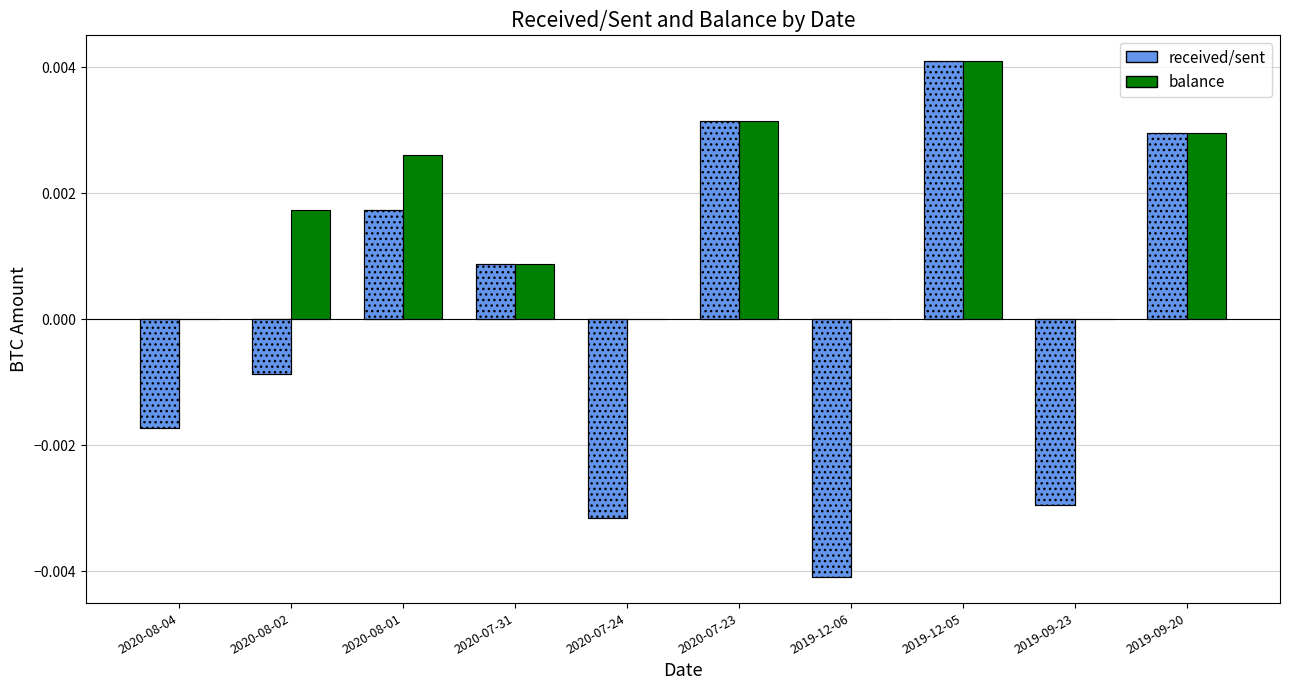

Reading right to left, extract all data points from this chart.

received/sent: 2019-09-20=0.0	2019-09-23=-0.0	2019-12-05=0.0	2019-12-06=-0.0	2020-07-23=0.0	2020-07-24=-0.0	2020-07-31=0.0	2020-08-01=0.0	2020-08-02=-0.0	2020-08-04=-0.0
balance: 2019-09-20=0.0	2019-09-23=0.0	2019-12-05=0.0	2019-12-06=0.0	2020-07-23=0.0	2020-07-24=0.0	2020-07-31=0.0	2020-08-01=0.0	2020-08-02=0.0	2020-08-04=0.0